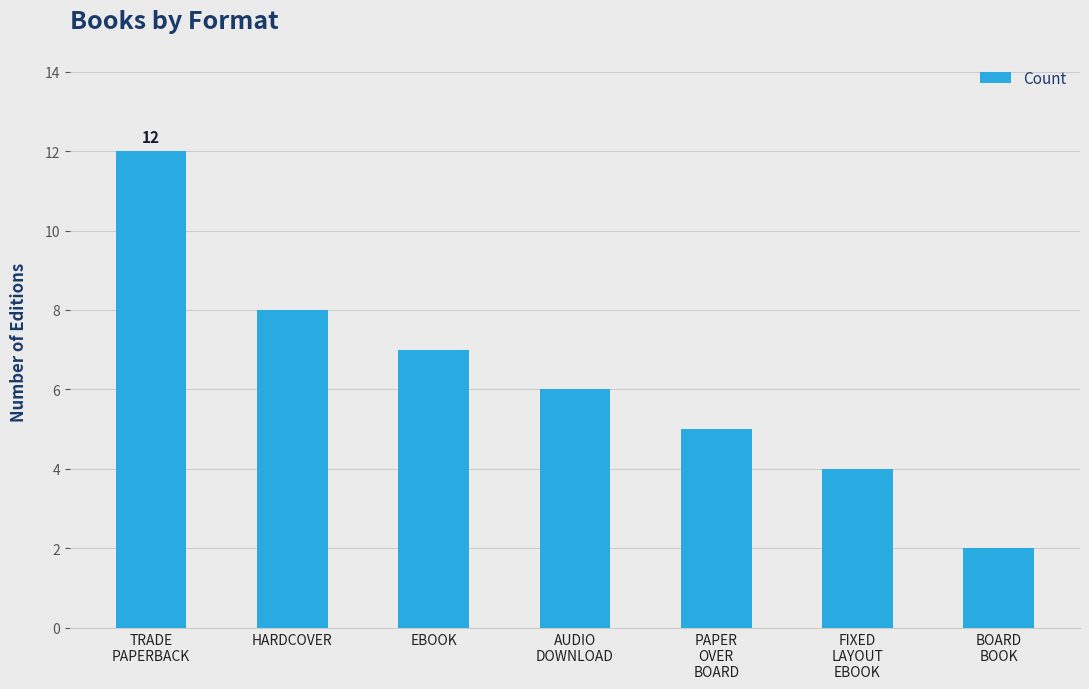

At which label does the data first exceed 6?

TRADE
PAPERBACK